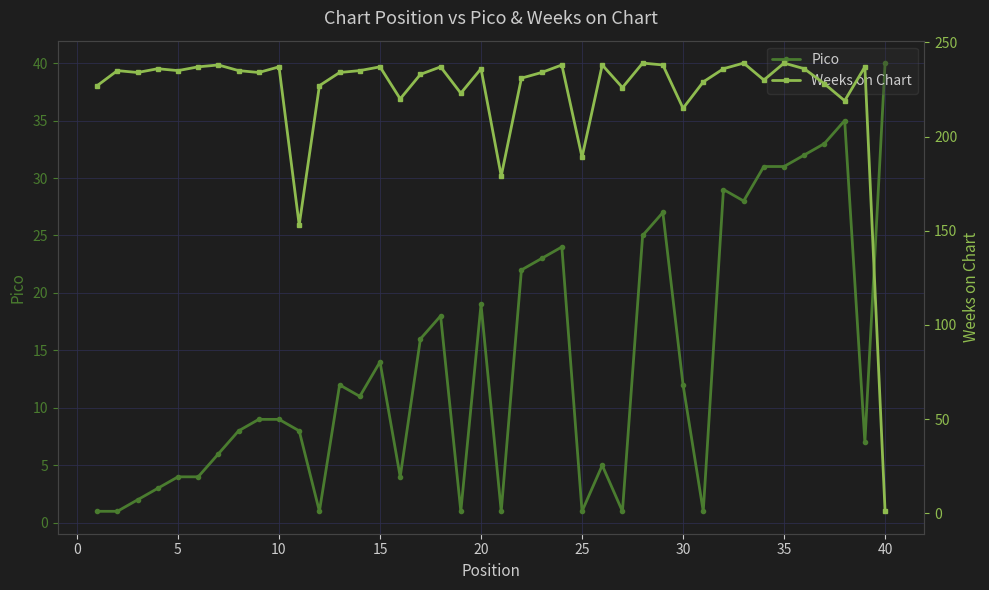

Count the number of data series in this chart.

2